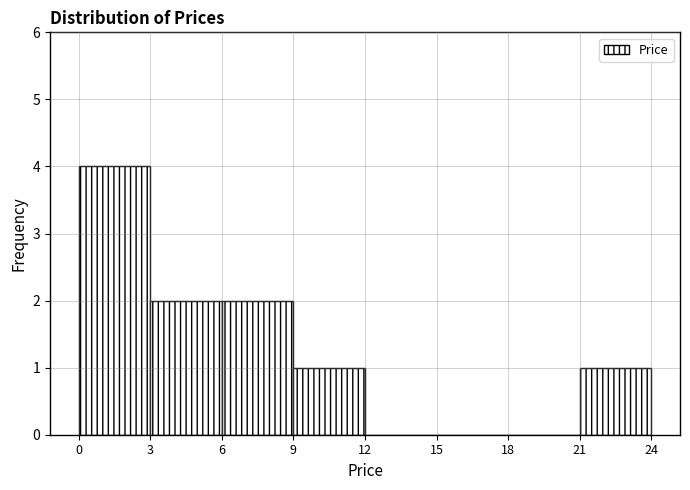

Reading left to right, list every bar in this chart as the range it spans on the x-axis followed by its height. The values are not printed on the chart, so give them approximately, as read against the axis.

0 to 3: 4
3 to 6: 2
6 to 9: 2
9 to 12: 1
12 to 15: 0
15 to 18: 0
18 to 21: 0
21 to 24: 1